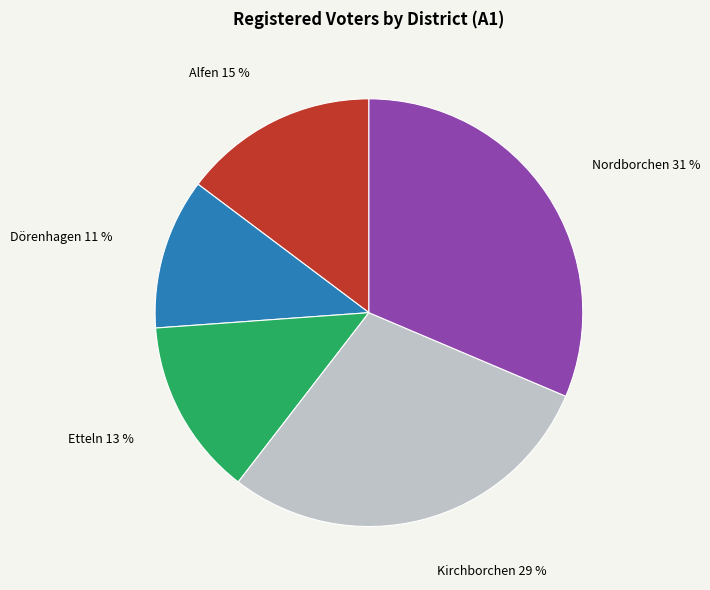

Is there any slice that represents more than half of the pie?

No